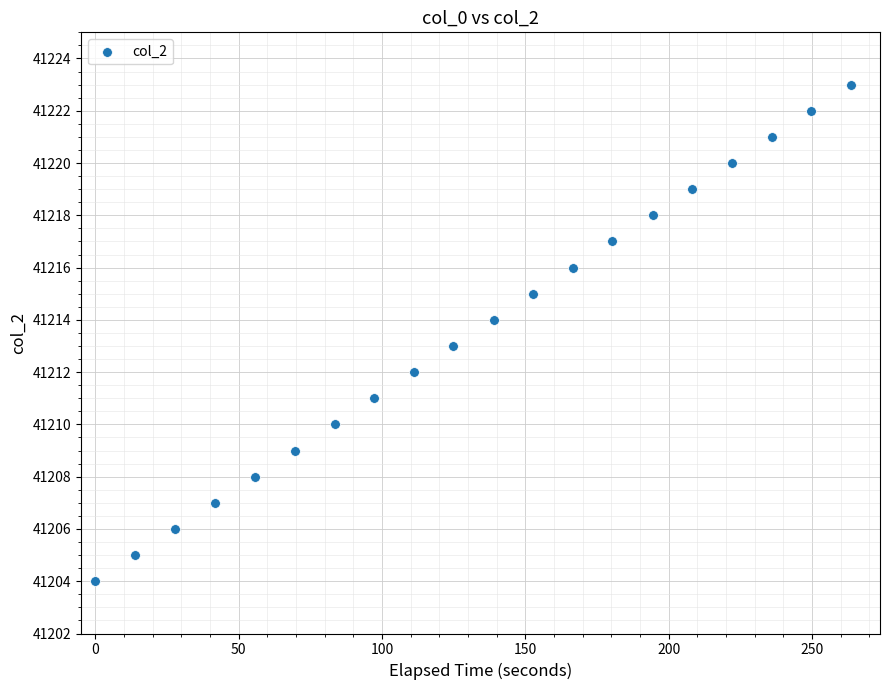

What is the range of Y values (max minus min)?

19